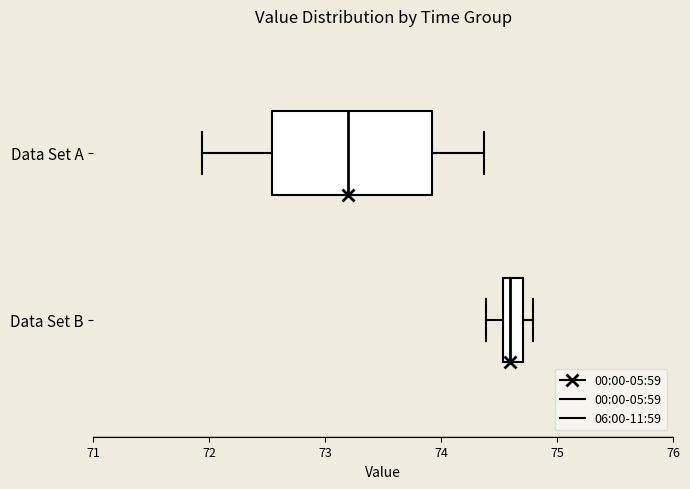

Reading bottom to top, read every box against the x-axis: the position of its median line, the range the box covers, and the ends of its whiskers. The values are not printed on the chart, so give them approximately, as read against the axis.

Data Set B: median 74.6, box 74.5 to 74.7, whiskers 74.4 to 74.8
Data Set A: median 73.2, box 72.5 to 73.9, whiskers 71.9 to 74.4